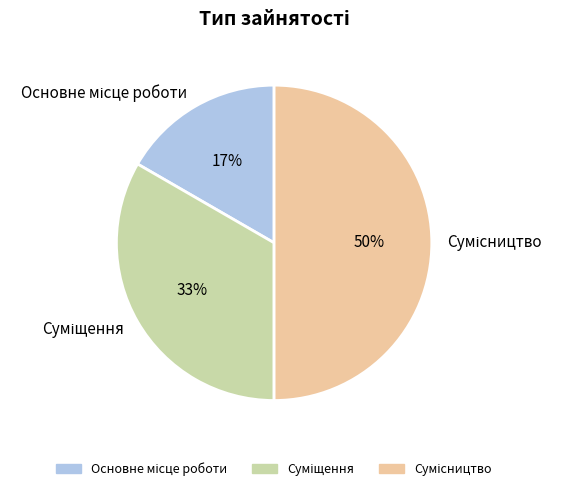

To the nearest percent, what is the average slice percentage?

33%